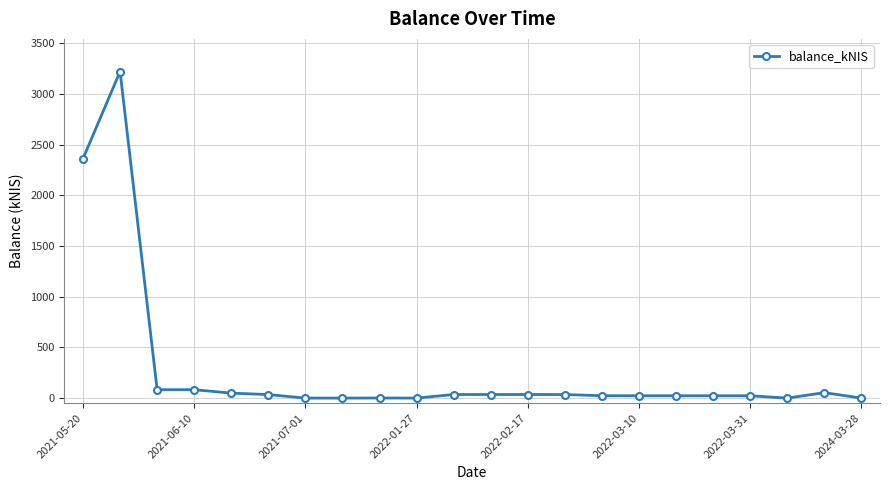

What is the difference between the second highest and minimum values?

2362.2